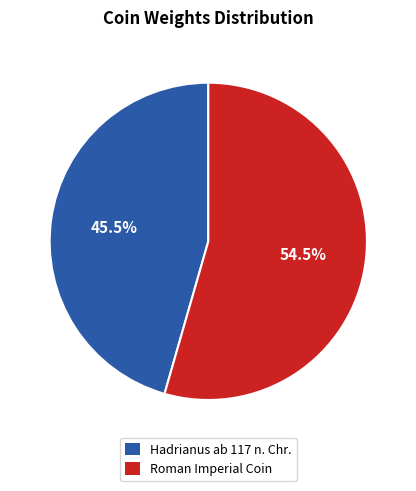

To the nearest percent, what is the combined percentage of Roman Imperial Coin and Hadrianus ab 117 n. Chr.?

100%